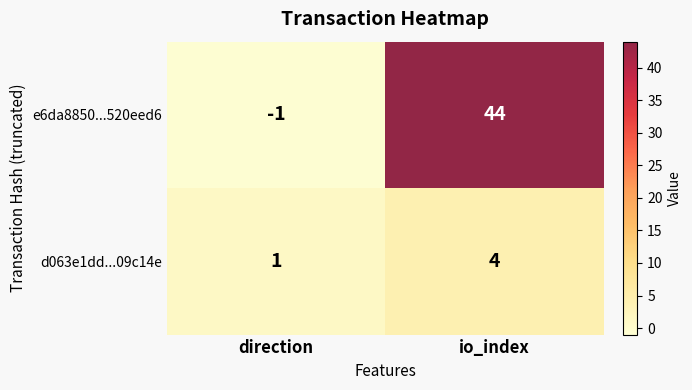

The d063e1dd...09c14e series shows 2 at io_index. True or false?

False